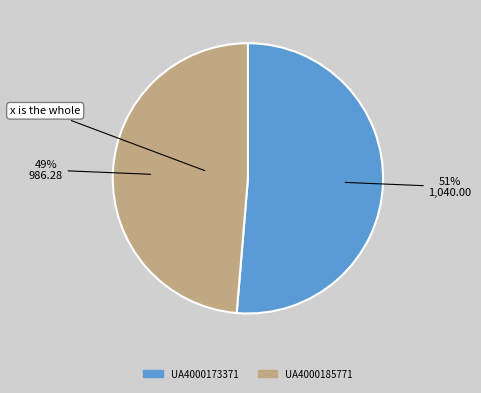

Between UA4000173371 and UA4000185771, which is larger?

UA4000173371